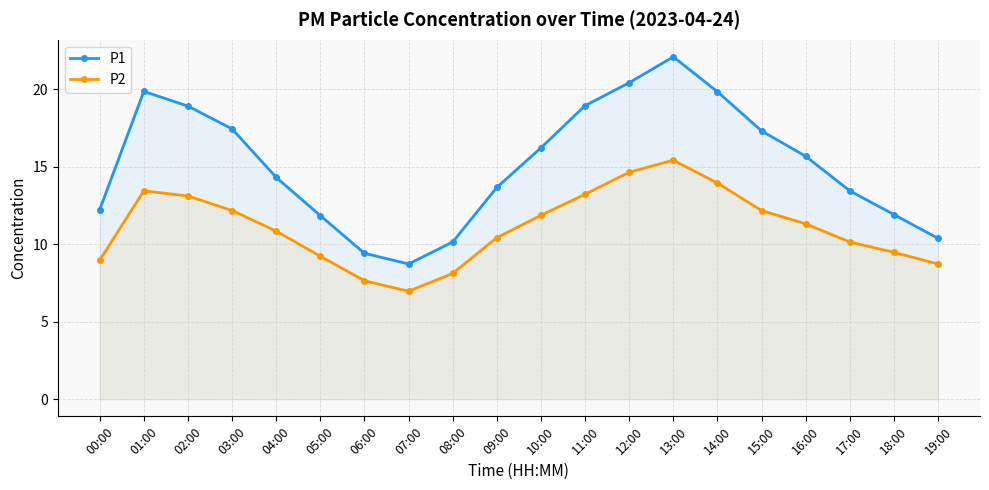

True or false: P2 and P1 cross at least once.

False